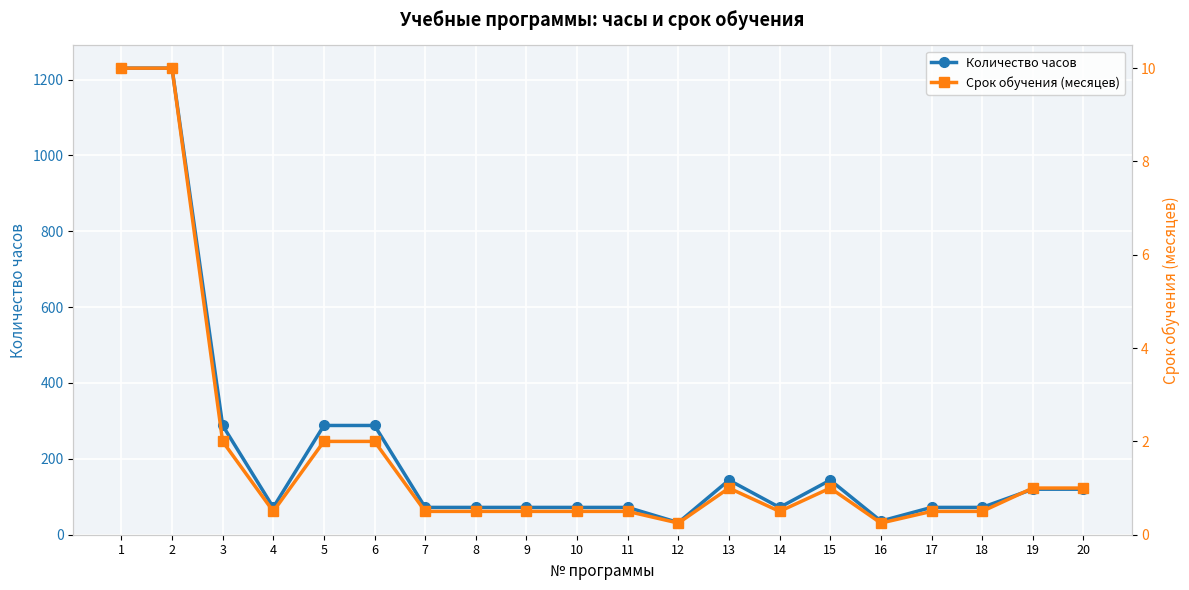

True or false: Срок обучения (месяцев) and Количество часов intersect in this chart.

False